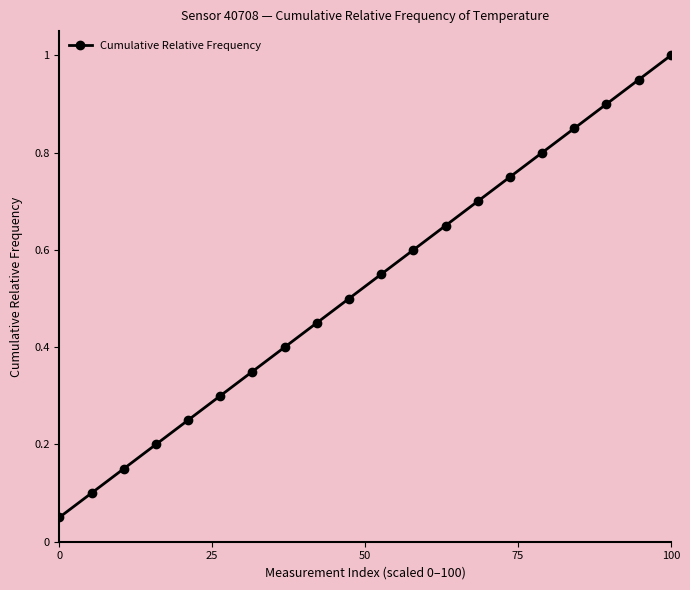

True or false: there are more than 0 points higher than both neighbors.

False